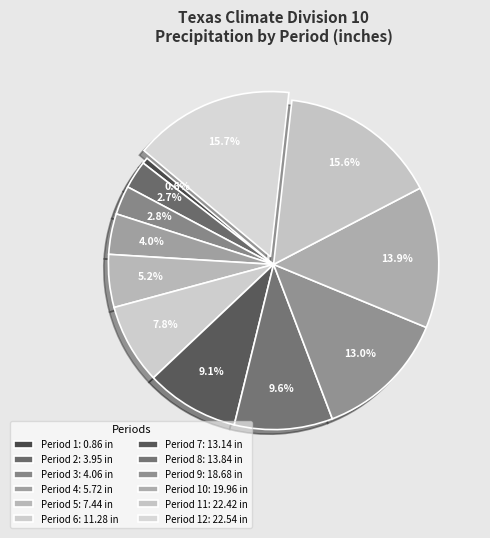

To the nearest percent, what is the average slice percentage?

8%